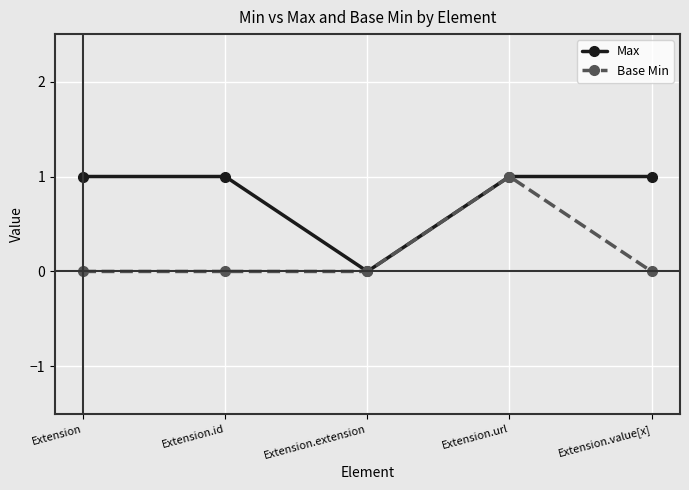

At which category does Max reach its first local valley?

Extension.extension